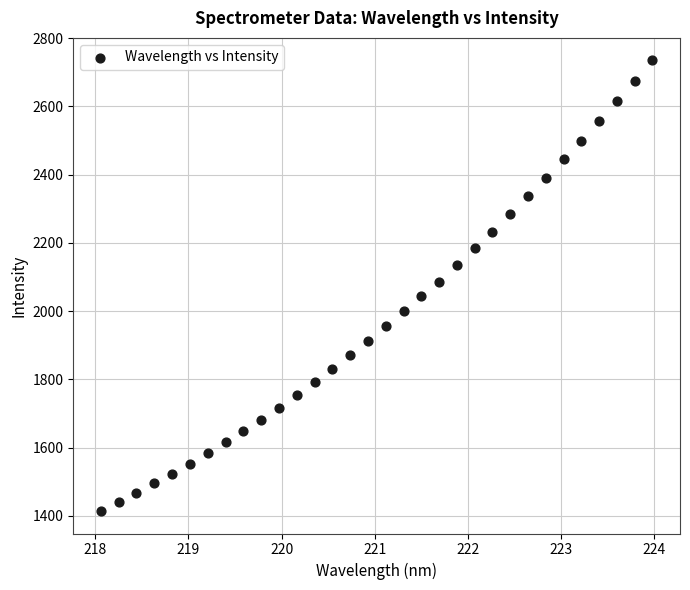

What is the range of X values (max minus min)?

5.9